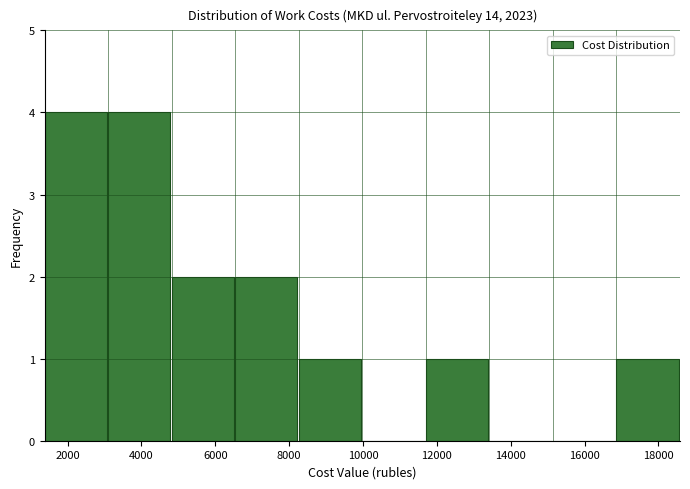

How tall is the bar that spans 4800 to 6600 on the x-axis? Neither the bar edges nor the heights are printed on the chart, so give them approximately, as read against the axes.

2